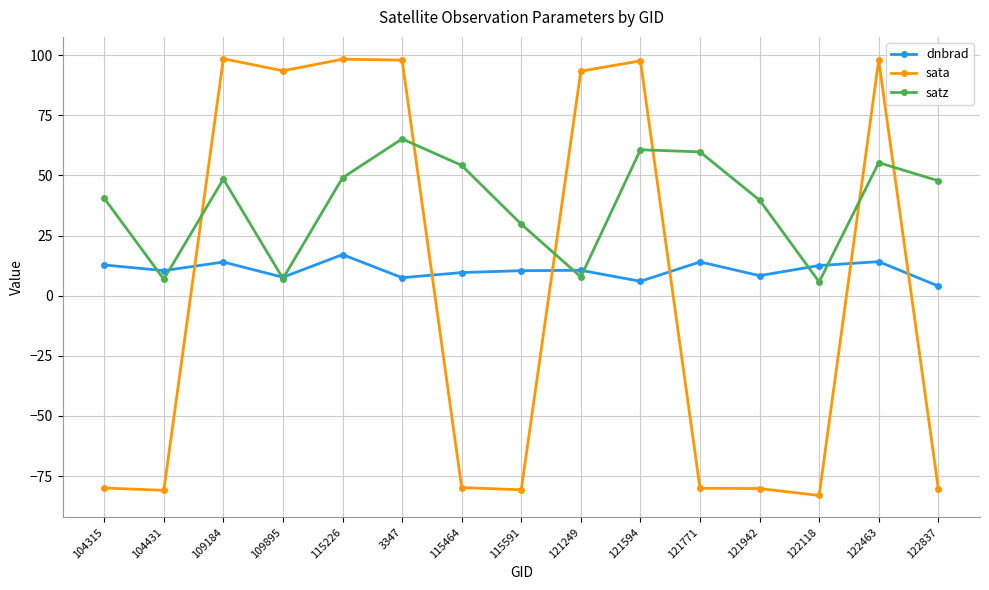

Rank the series by their maximum value, from highest to lowest.

sata, satz, dnbrad